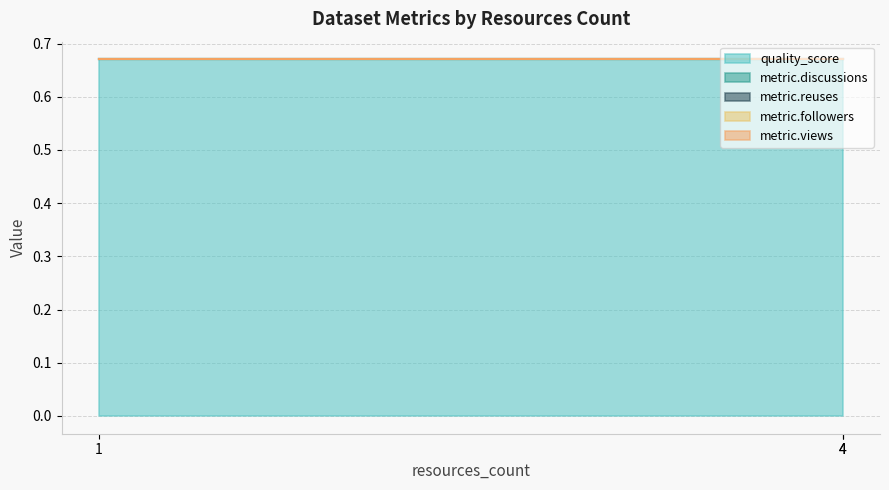

Which series has the widest spread of values?

quality_score